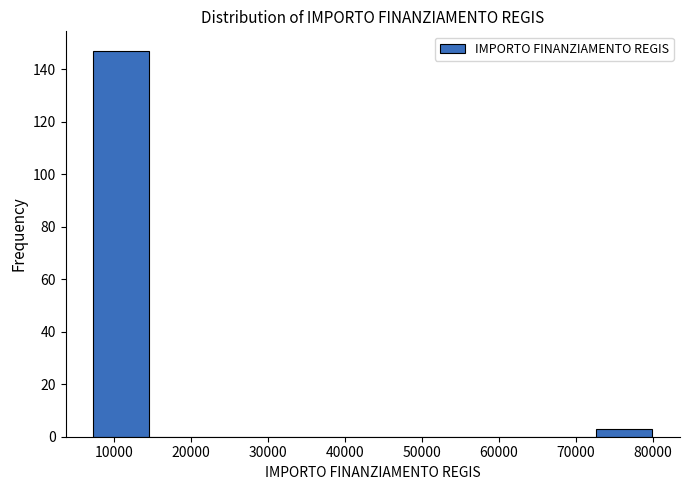

Reading left to right, list every bar in this chart as the range it spans on the x-axis followed by its height. Neither the bar edges nor the heights are printed on the chart, so give them approximately, as read against the axes.

7000 to 15000: 148
15000 to 22000: 0
22000 to 29000: 0
29000 to 36000: 0
36000 to 44000: 0
44000 to 51000: 0
51000 to 58000: 0
58000 to 65000: 0
65000 to 73000: 0
73000 to 80000: 4